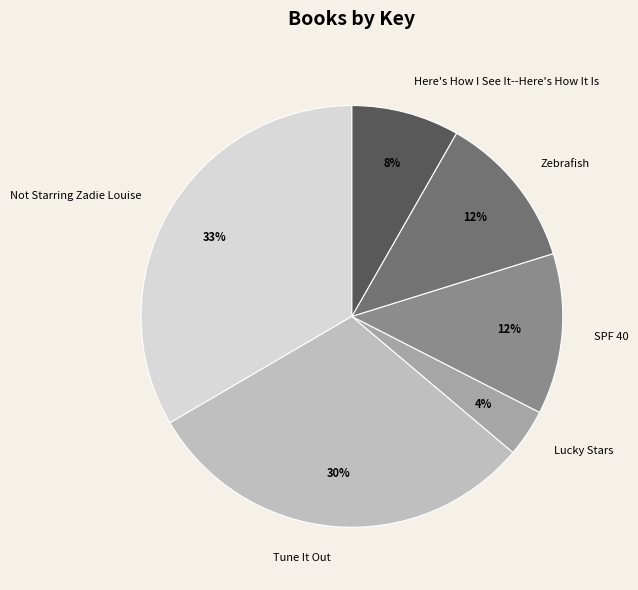

Do Tune It Out and Here's How I See It--Here's How It Is together represent more than half of the pie?

No